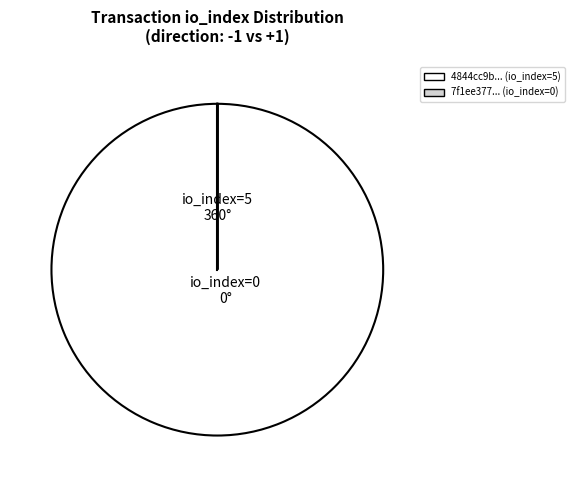

To the nearest percent, what is the average slice percentage?

50%